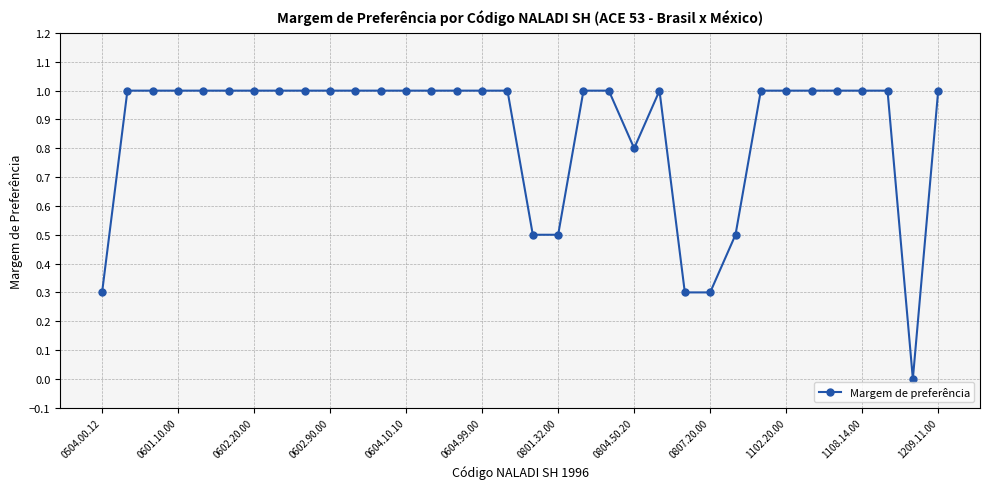

True or false: there are more than 0 points higher than both neighbors.

True